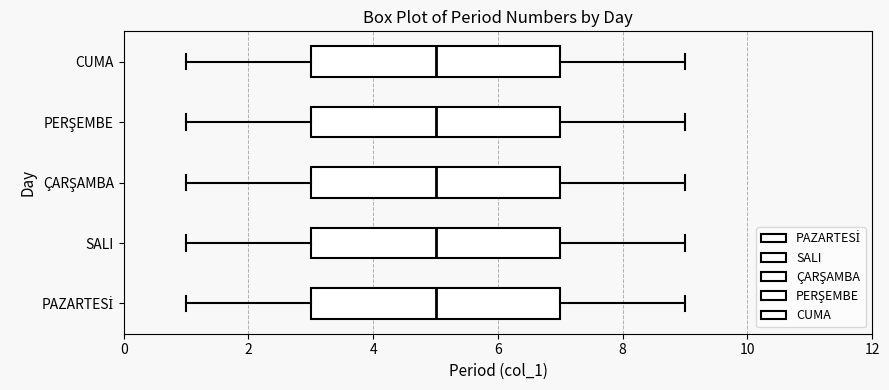

Reading bottom to top, transcribe this box plot: for each box, give where its median line is, the range the box spans, and where its two whiskers end, as read against the x-axis. The values are not printed on the chart, so give them approximately, as read against the axis.

PAZARTESİ: median 5, box 3 to 7, whiskers 1 to 9
SALI: median 5, box 3 to 7, whiskers 1 to 9
ÇARŞAMBA: median 5, box 3 to 7, whiskers 1 to 9
PERŞEMBE: median 5, box 3 to 7, whiskers 1 to 9
CUMA: median 5, box 3 to 7, whiskers 1 to 9